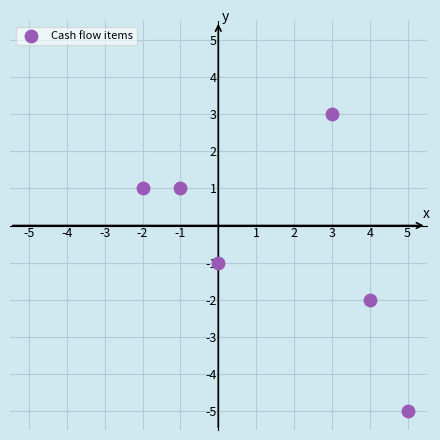

What is the range of X values (max minus min)?

7